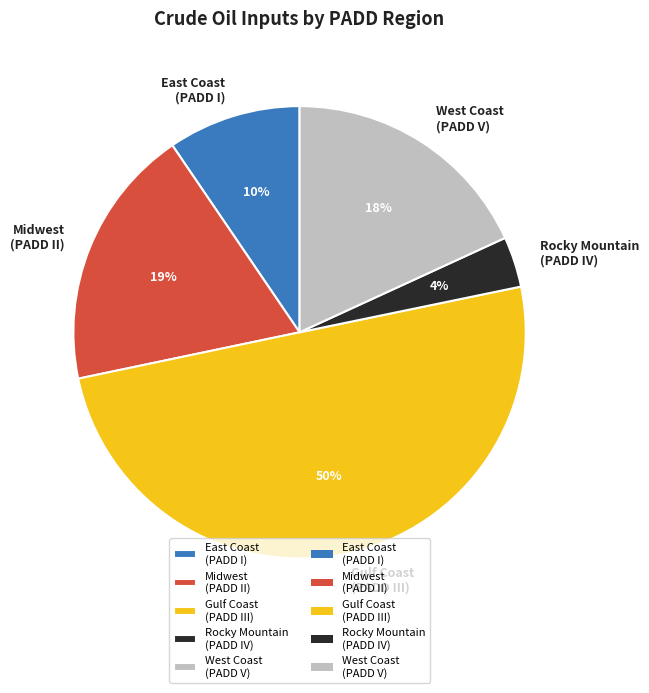

To the nearest percent, what is the difference between the largest and smallest slice percentages?

46%